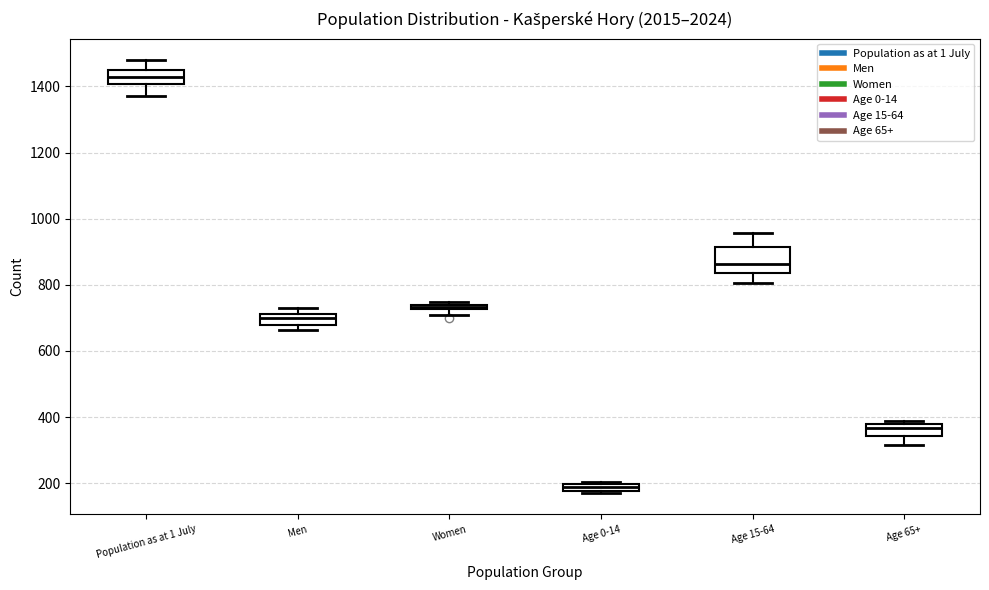

Where does the median line of the box for Age 65+ sit on the y-axis? The values are not printed on the chart, so give them approximately, as read against the axis.

360